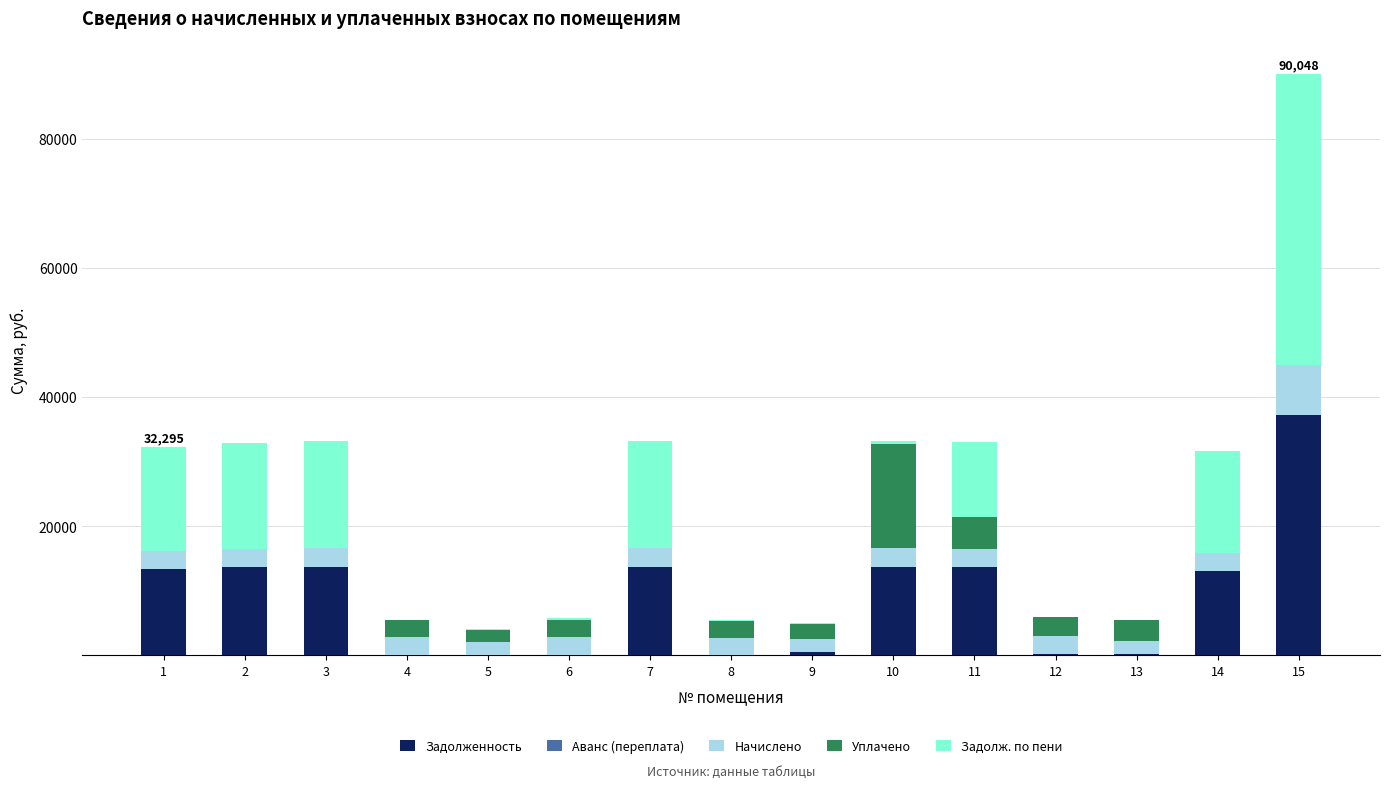

What is the total value across all series at 1?

32294.9